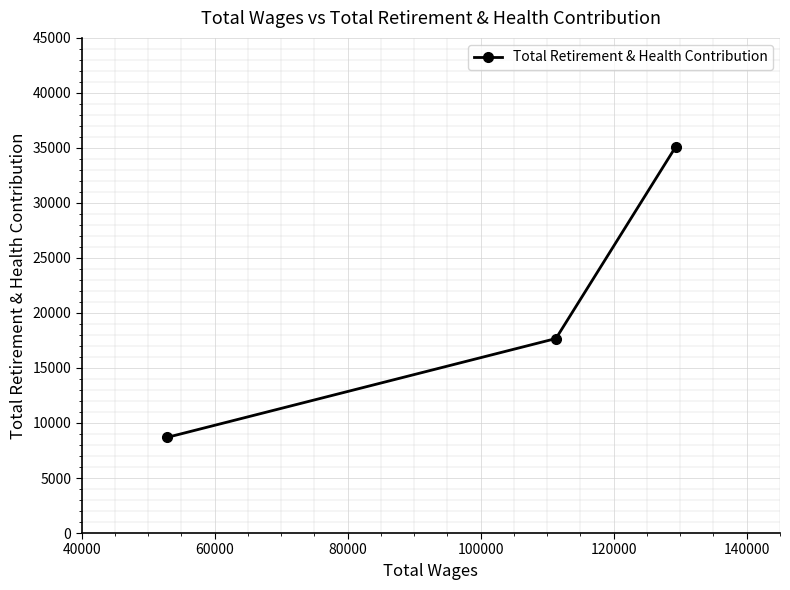

How many lines are shown in the chart?

1